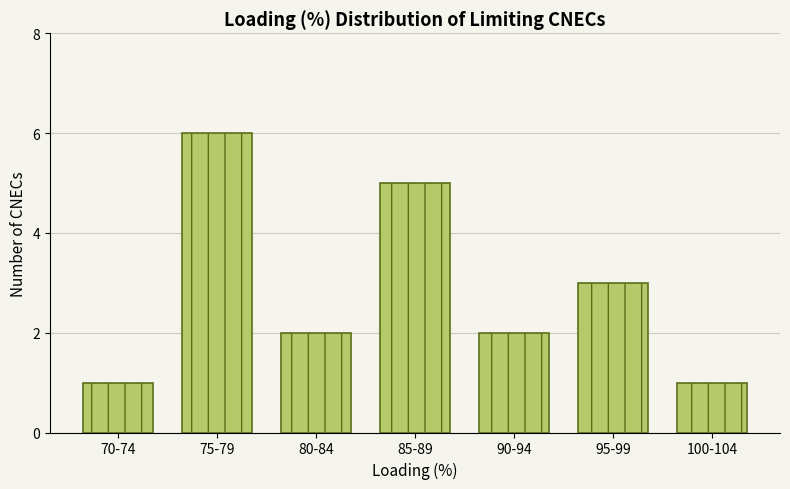

Reading right to left, extract all data points from this chart.

100-104=1	95-99=3	90-94=2	85-89=5	80-84=2	75-79=6	70-74=1